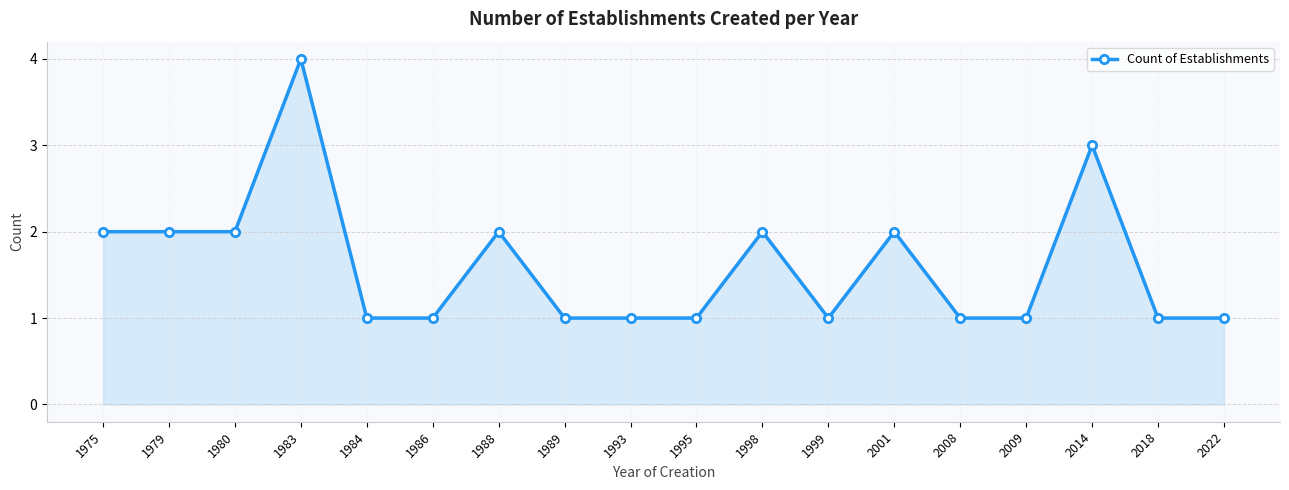

What is the change in value from 1983 to 2009?

-3